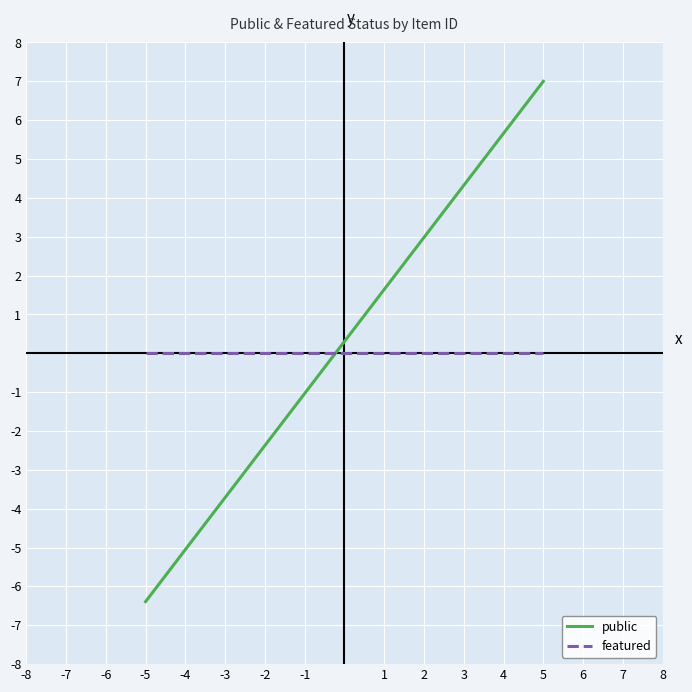

Rank the series by their maximum value, from lowest to highest.

featured, public